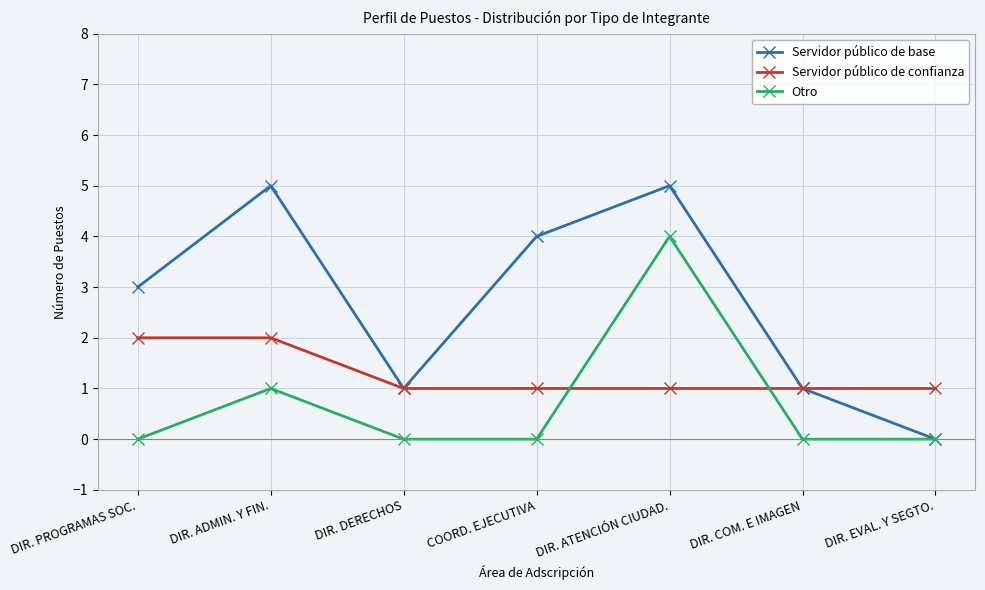

Rank the series by their average value, from lowest to highest.

Otro, Servidor público de confianza, Servidor público de base